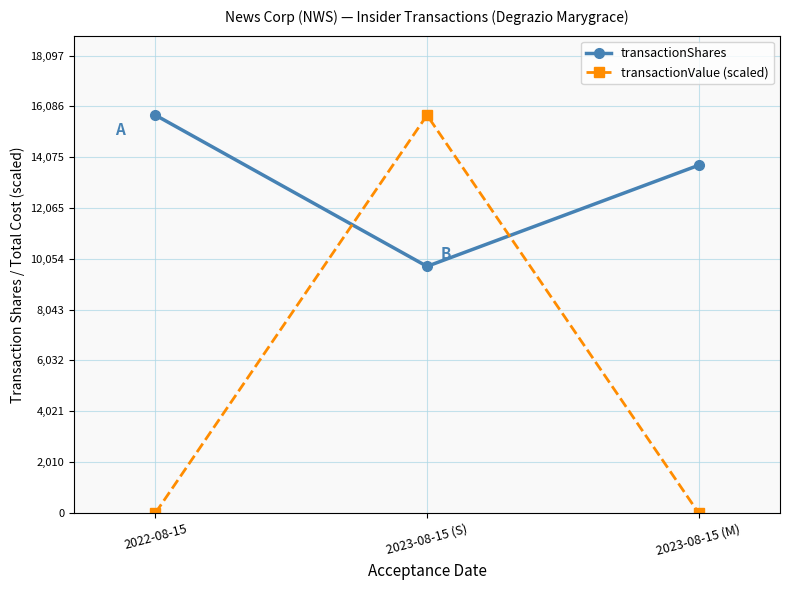

How many transactionShares values are between 9754 and 15737?

3